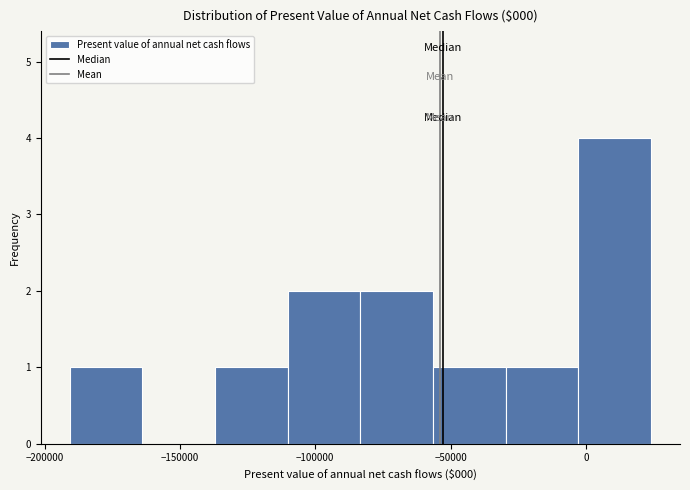

Reading left to right, transcribe this chart: for each bar, give the range it covers on the x-axis and its height. Neither the bar edges nor the heights are printed on the chart, so give them approximately, as read against the axes.

-190000 to -165000: 1
-165000 to -135000: 0
-135000 to -110000: 1
-110000 to -85000: 2
-85000 to -55000: 2
-55000 to -30000: 1
-30000 to -5000: 1
-5000 to 25000: 4